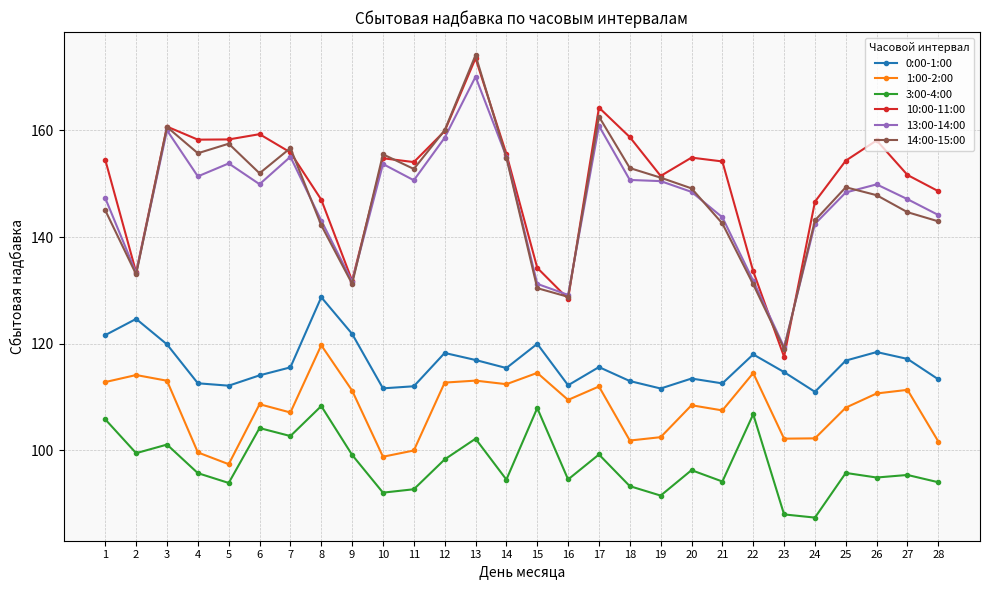

True or false: 14:00-15:00 and 0:00-1:00 intersect in this chart.

False